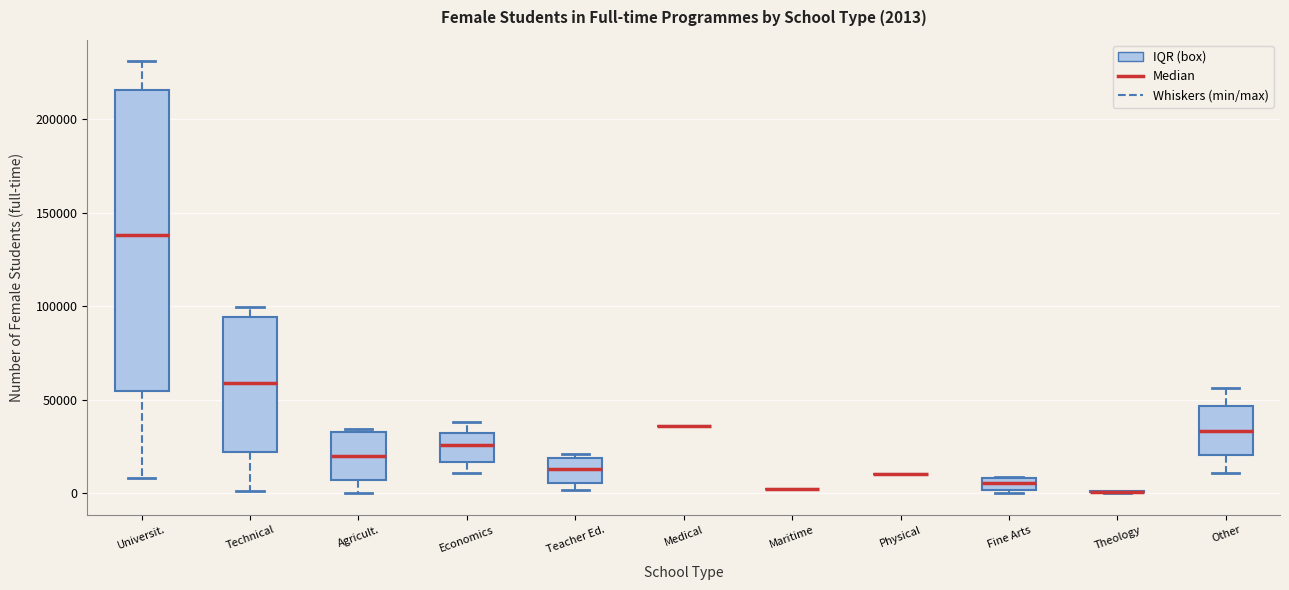

Which box is the tallest, from its lower edge to its upper edge?

Universit.